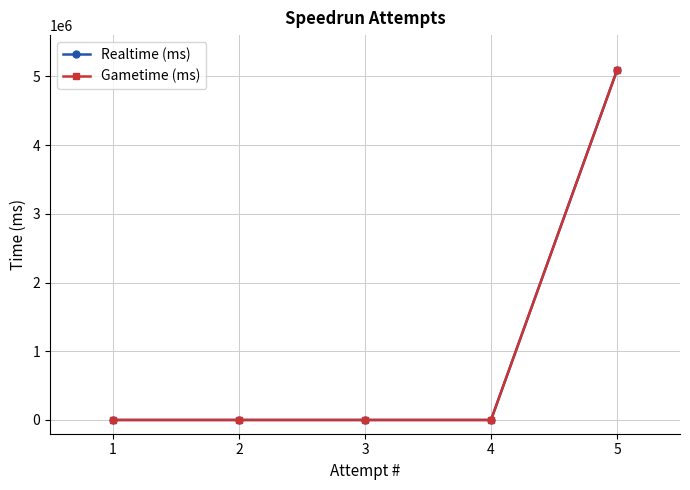

Is this an area chart (filled region under the line)?

No